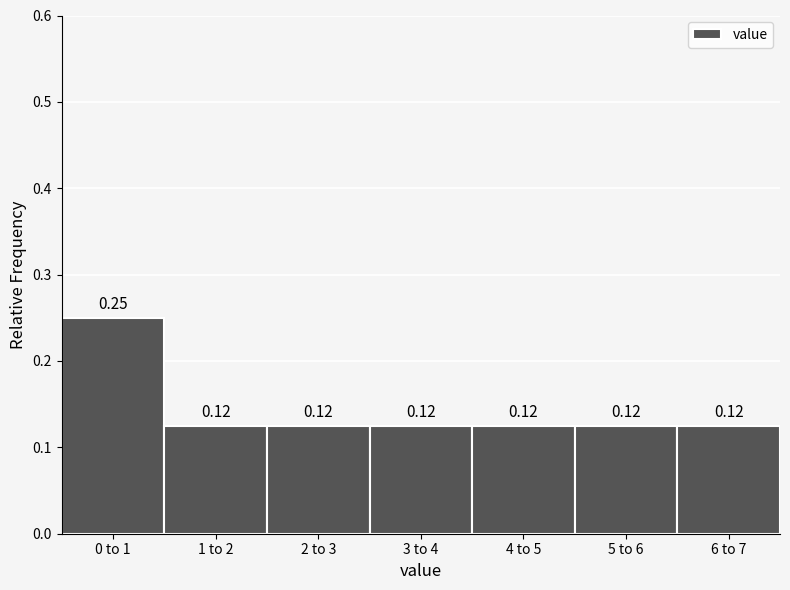

Between 0 to 1 and 2 to 3, which is larger?

0 to 1